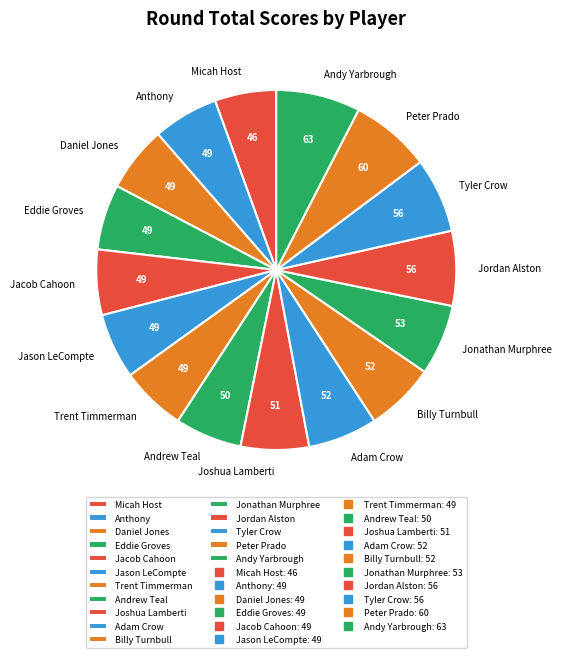

Between Daniel Jones and Tyler Crow, which is larger?

Tyler Crow